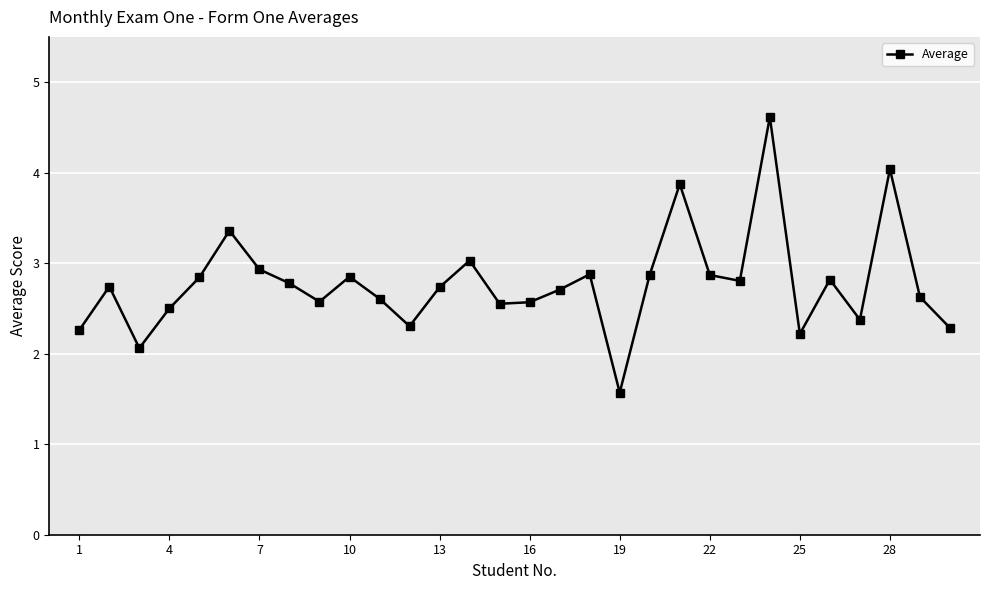

What is the minimum value shown in the chart?

1.6